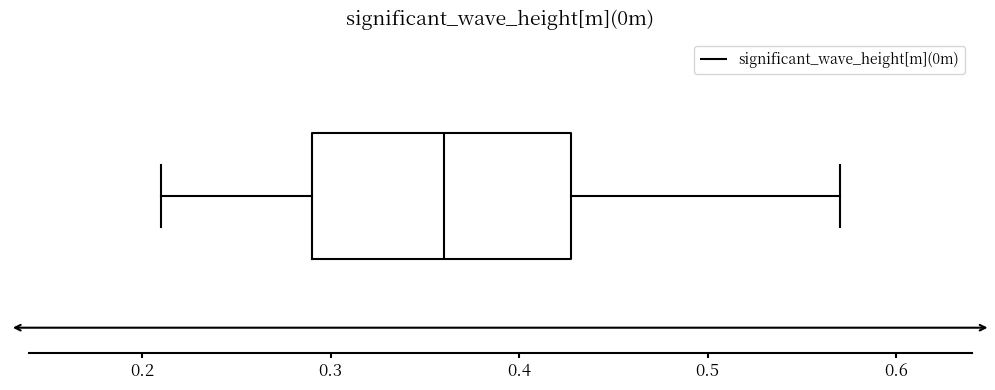

Read this box plot against the x-axis: the position of the median line, the range covered by the box, and the ends of both whiskers. The values are not printed on the chart, so give them approximately, as read against the axis.

median 0.36, box 0.29 to 0.43, whiskers 0.21 to 0.57